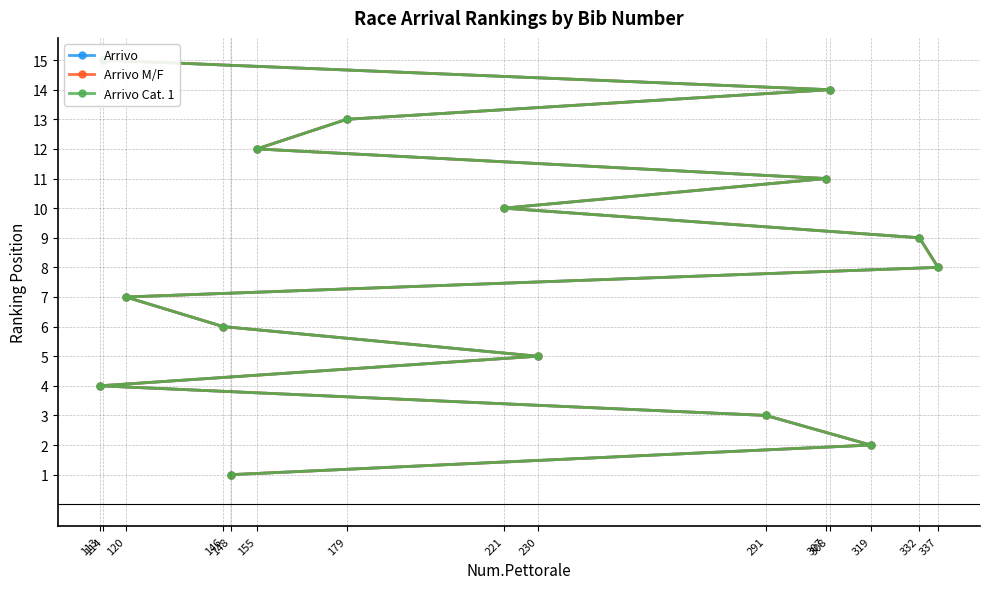

Reading left to right, what are all the values shown in this chart?

Arrivo: 1	2	3	4	5	6	7	8	9	10	11	12	13	14	15
Arrivo M/F: 1	2	3	4	5	6	7	8	9	10	11	12	13	14	15
Arrivo Cat. 1: 1	2	3	4	5	6	7	8	9	10	11	12	13	14	15